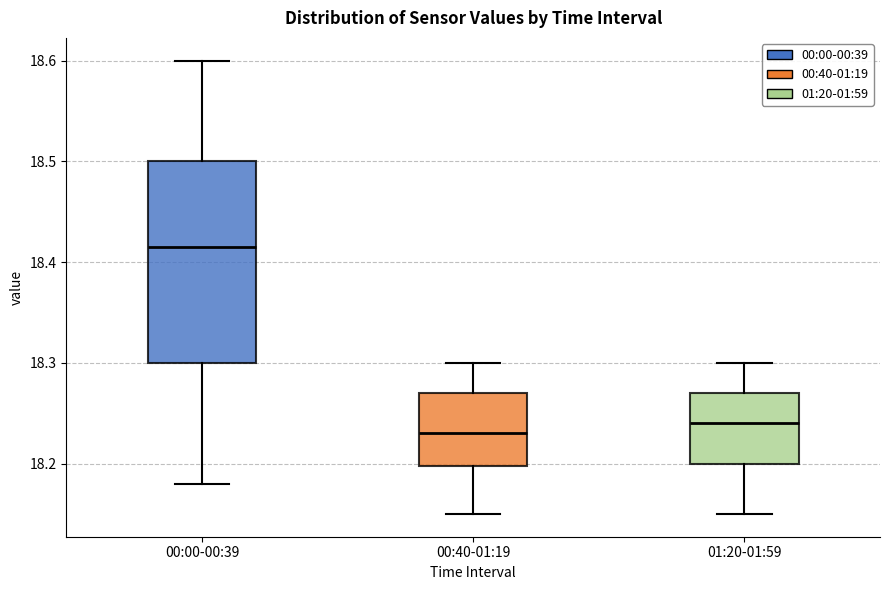

Which box's median line is the highest?

00:00-00:39